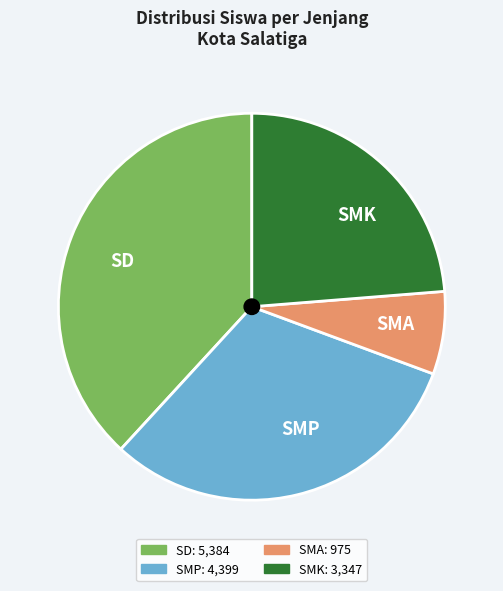

Count the number of slices in the pie.

4